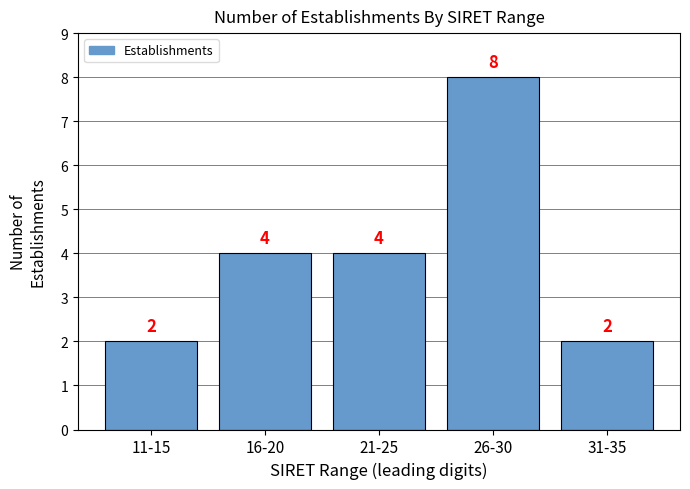

Reading right to left, transcribe all the data shown in this chart.

2	8	4	4	2